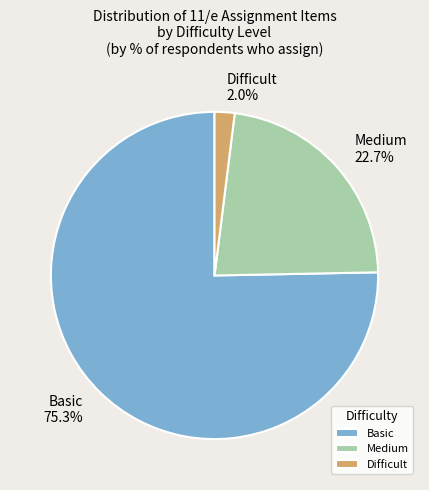

Which slice represents more than half of the pie?

Basic